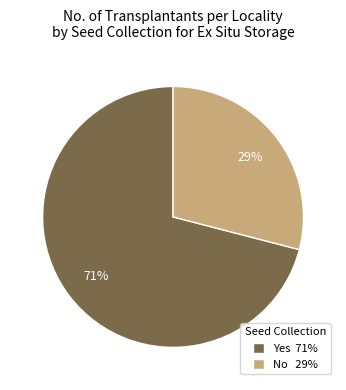

Combined, do Yes 71% and No 29% account for over 50%?

Yes